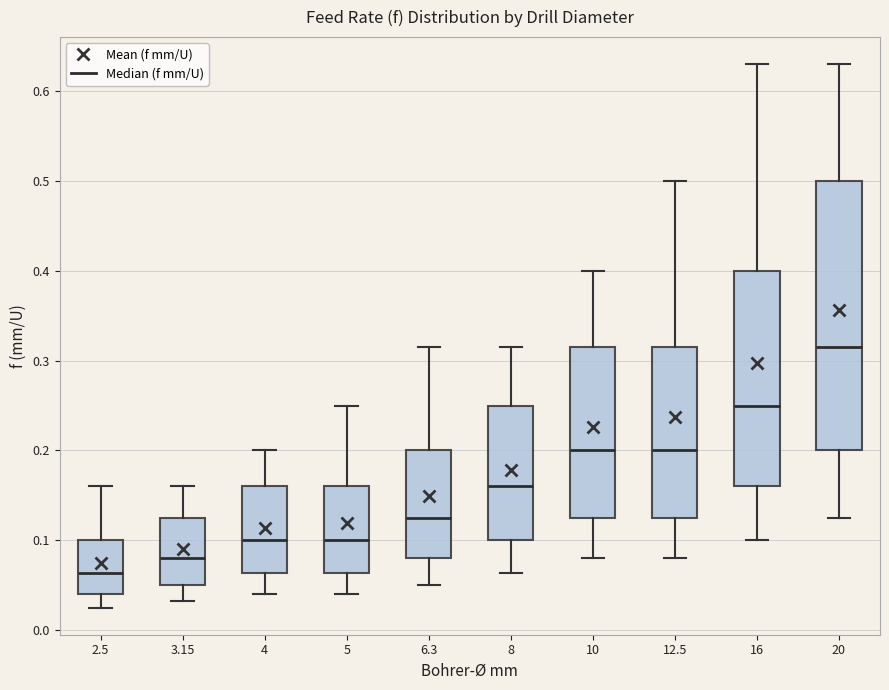

Where is the upper edge of the box at x = 8 on the y-axis? The values are not printed on the chart, so give them approximately, as read against the axis.

0.25